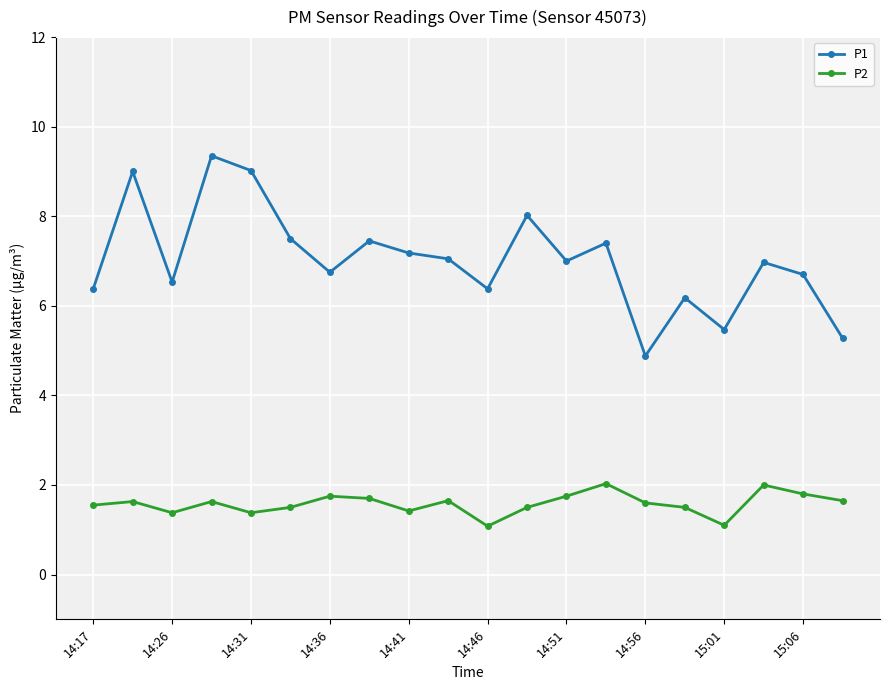

What is the sum of all P2 values?

31.6